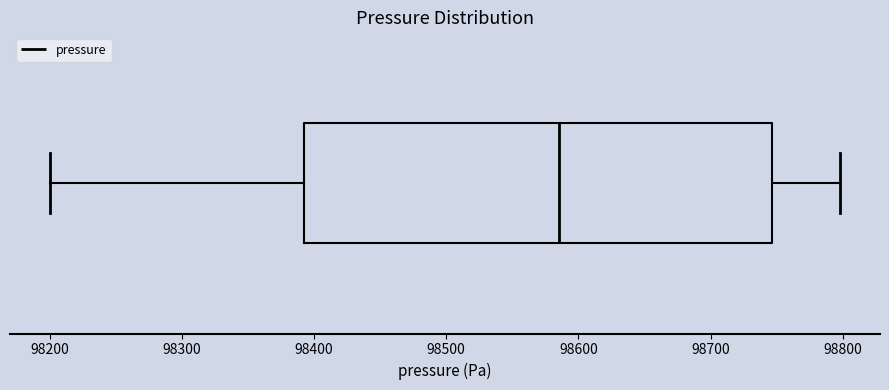

Read this box plot against the x-axis: the position of the median line, the range covered by the box, and the ends of both whiskers. The values are not printed on the chart, so give them approximately, as read against the axis.

median 98590, box 98390 to 98750, whiskers 98200 to 98800